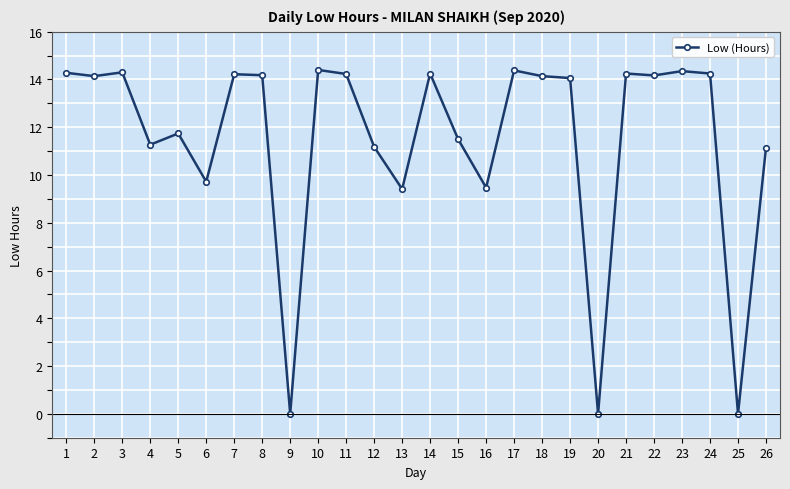

What is the value of the 6th point from the left?

9.7